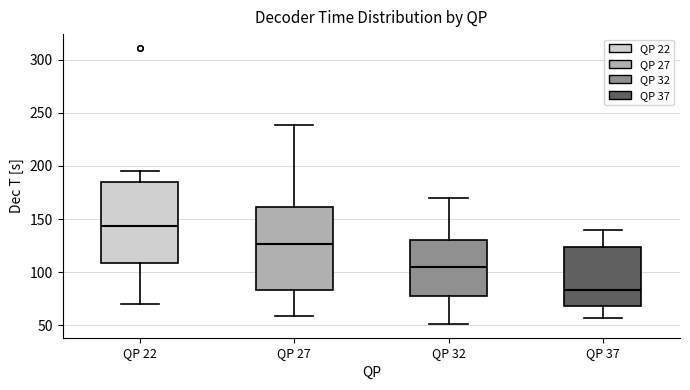

Where is the lower edge of the box for QP 22 on the y-axis? The values are not printed on the chart, so give them approximately, as read against the axis.

110